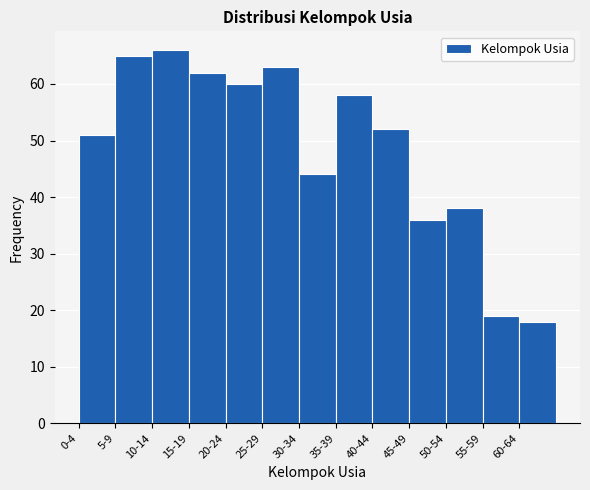

Reading left to right, list all the values displayed in this chart.

0-4=51	5-9=65	10-14=66	15-19=62	20-24=60	25-29=63	30-34=44	35-39=58	40-44=52	45-49=36	50-54=38	55-59=19	60-64=18